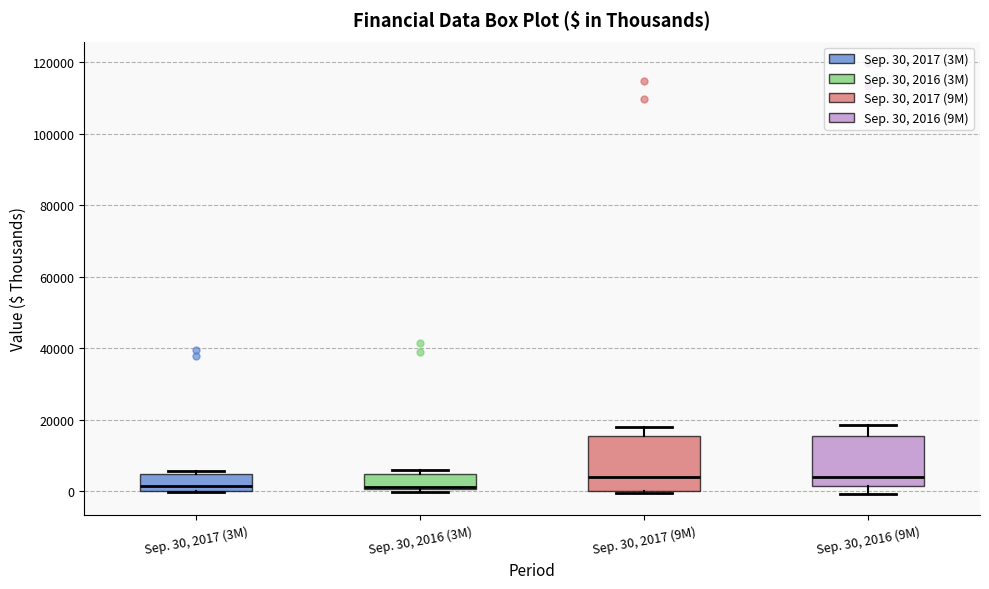

Reading left to right, transcribe this box plot: for each box, give where its median line is, the range the box spans, and where its two whiskers end, as read against the y-axis. The values are not printed on the chart, so give them approximately, as read against the axis.

Sep. 30, 2017 (3M): median 2000, box 0 to 4000, whiskers 0 to 6000
Sep. 30, 2016 (3M): median 2000, box 0 to 4000, whiskers 0 (just below the box's lower edge) to 6000
Sep. 30, 2017 (9M): median 4000, box 0 to 16000, whiskers 0 to 18000
Sep. 30, 2016 (9M): median 4000, box 2000 to 16000, whiskers 0 to 18000